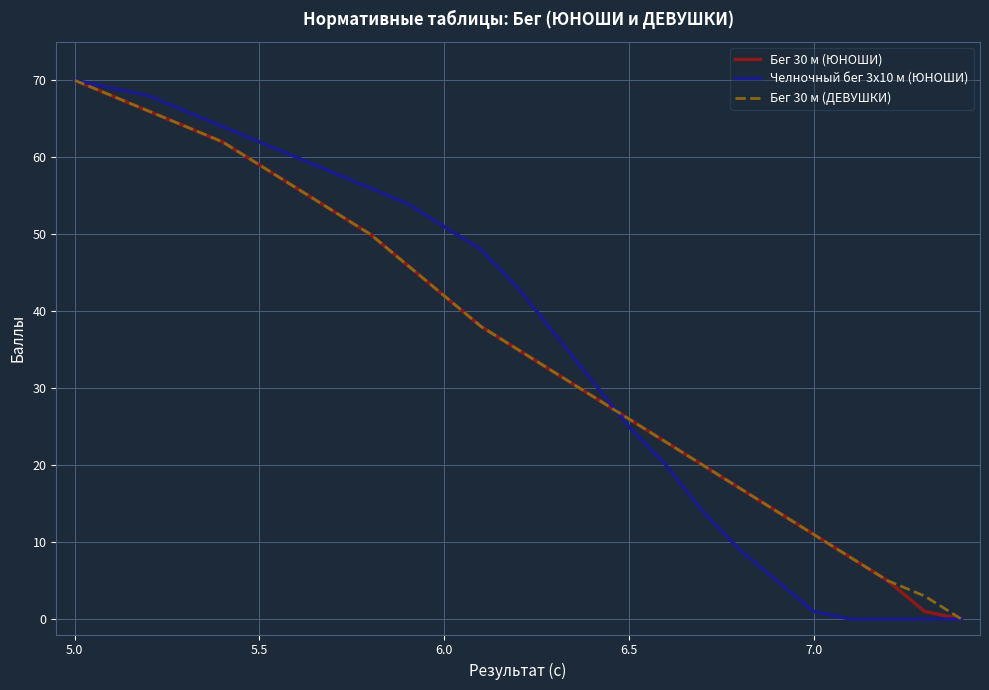

Is this an area chart (filled region under the line)?

No